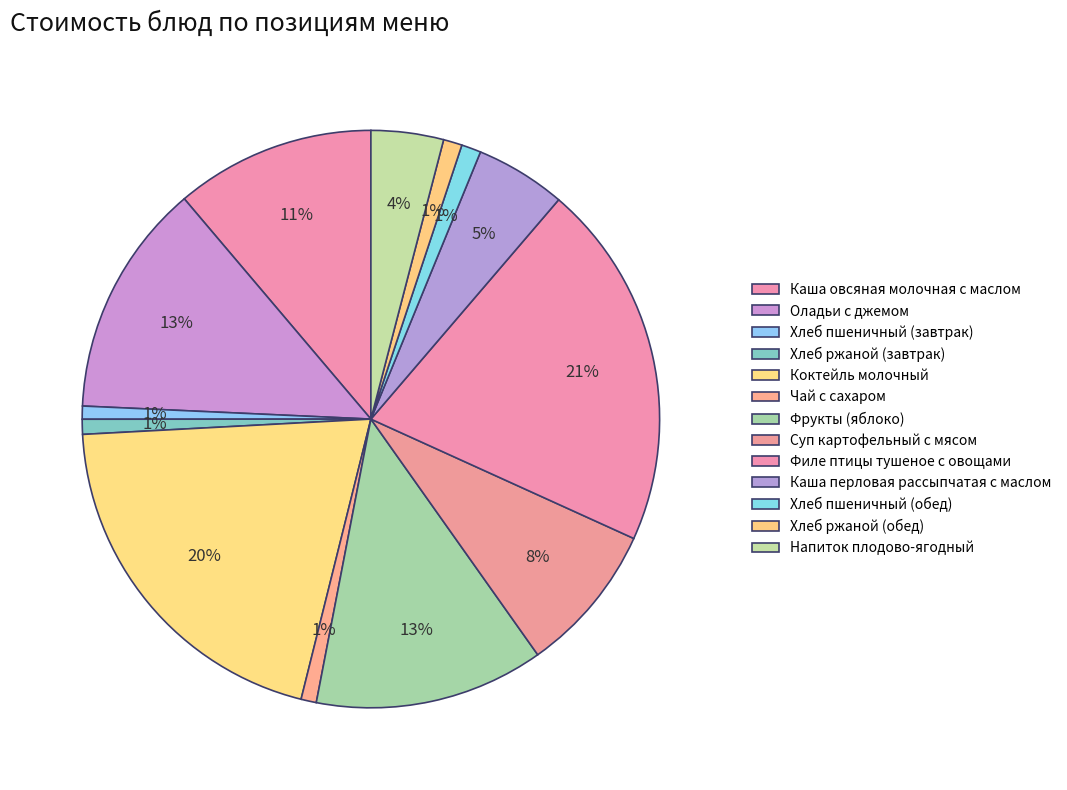

How many slices are in this pie chart?

13